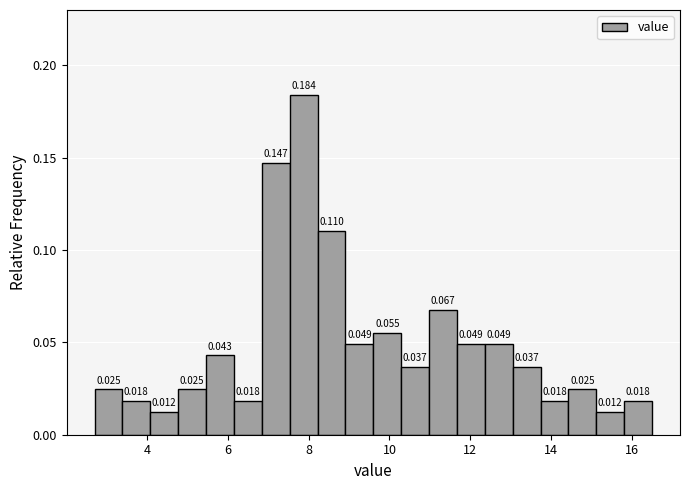

Read against the x-axis, roughly where is the centre of the tallest bar?

7.8